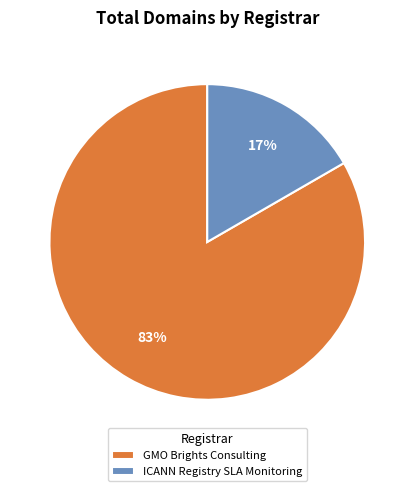

How many segments does this pie chart have?

2